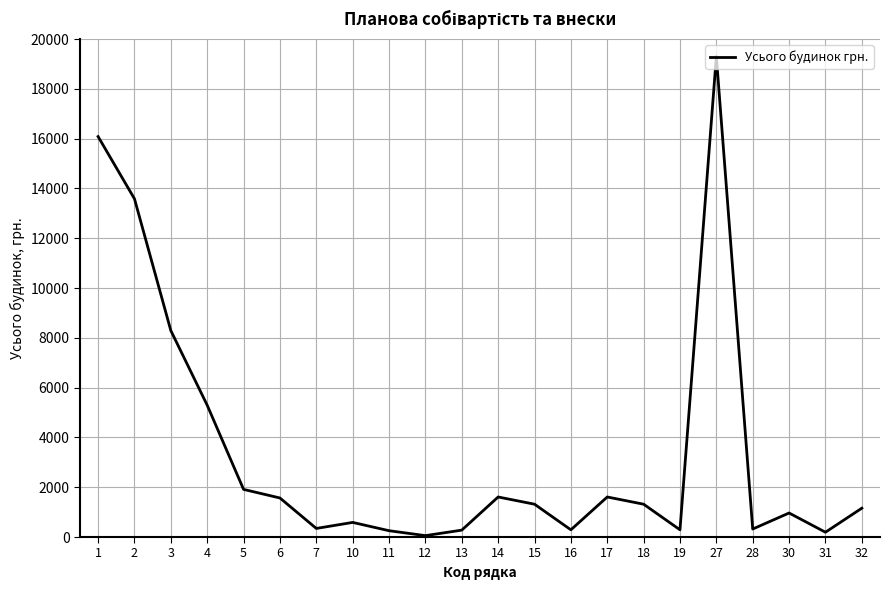

What is the maximum value shown in the chart?

19299.6